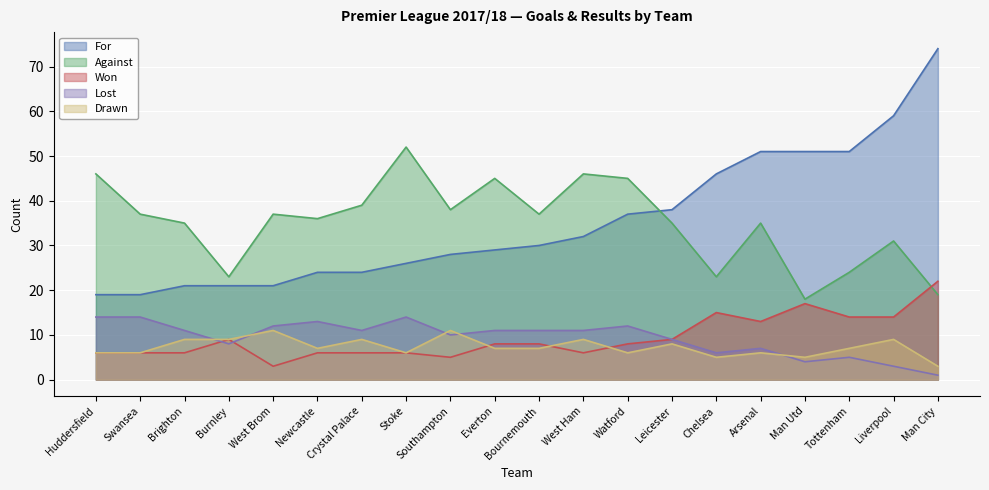

Read the For value at West Brom, to the nearest 10.

20